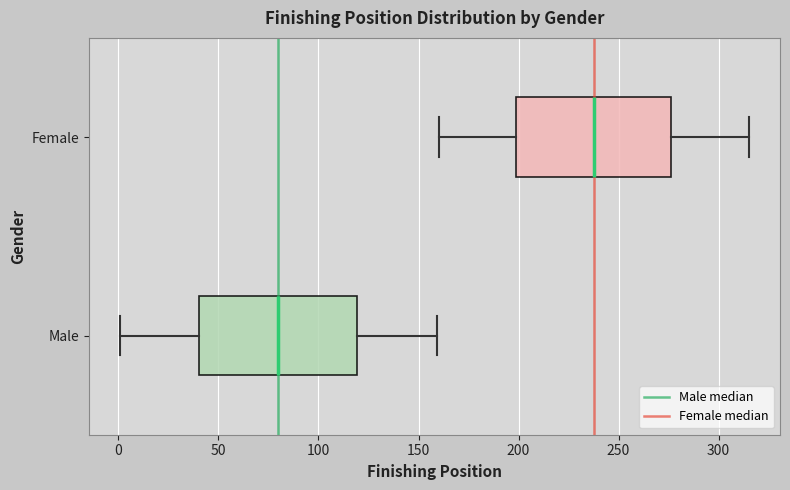

Which box has the furthest to the left median line?

Male